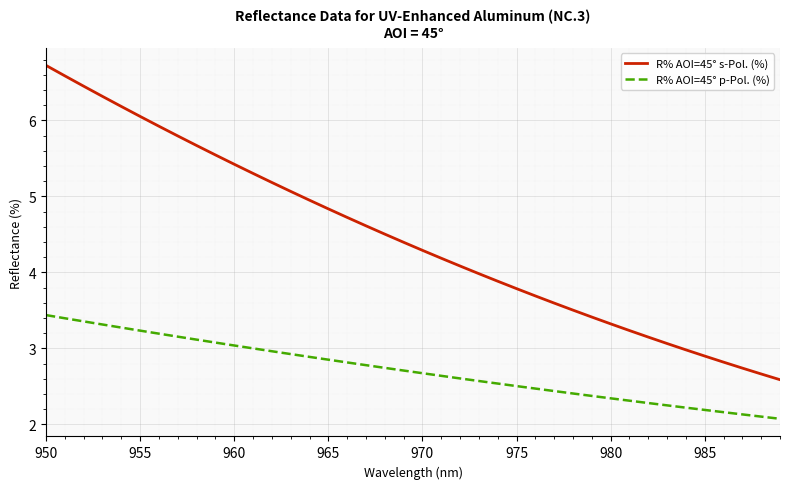

Count the number of categories in the chart.

40